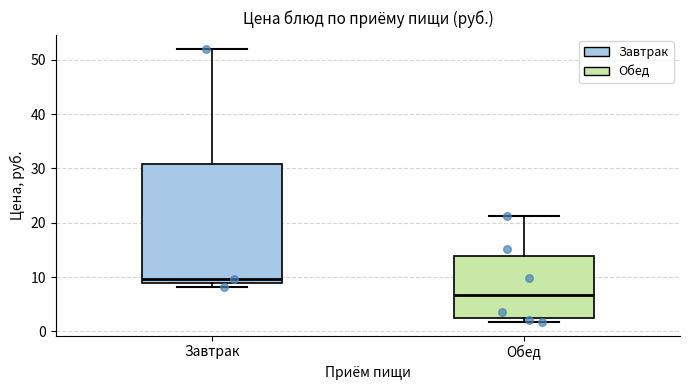

Reading left to right, read every box against the y-axis: the position of its median line, the range the box covers, and the ends of its whiskers. The values are not printed on the chart, so give them approximately, as read against the axis.

Завтрак: median 10, box 9 to 31, whiskers 8 to 52
Обед: median 7, box 3 to 14, whiskers 2 to 21